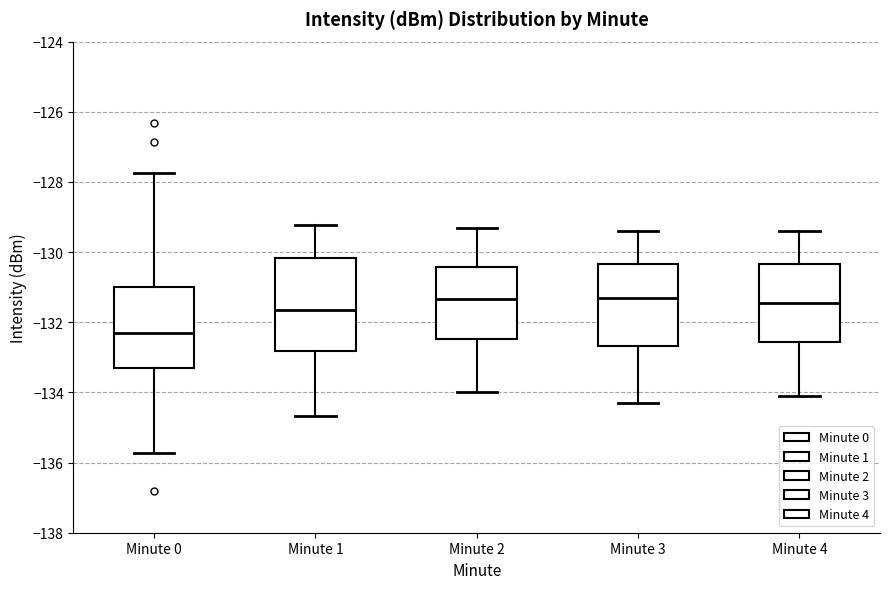

Which box is the tallest, from its lower edge to its upper edge?

Minute 1